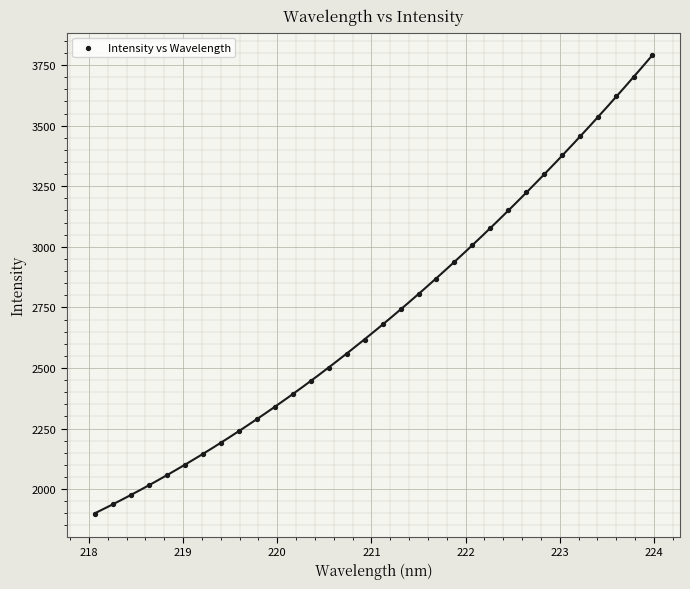

What is the range of X values (max minus min)?

5.9